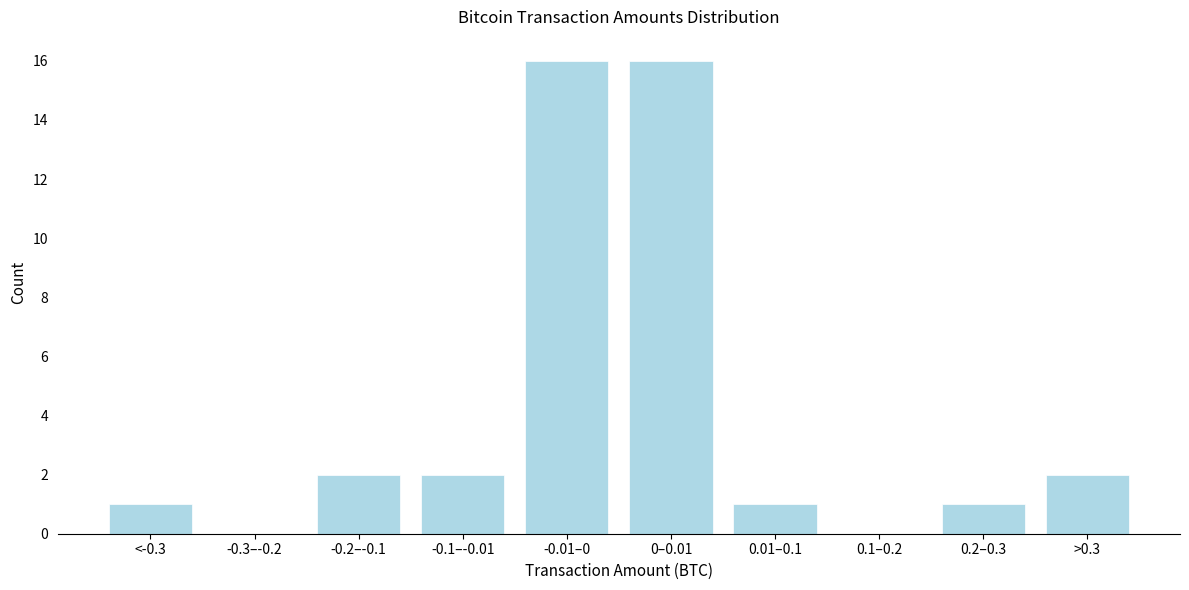

Reading left to right, transcribe all the data shown in this chart.

<-0.3=1	-0.3–-0.2=0	-0.2–-0.1=2	-0.1–-0.01=2	-0.01–0=16	0–0.01=16	0.01–0.1=1	0.1–0.2=0	0.2–0.3=1	>0.3=2